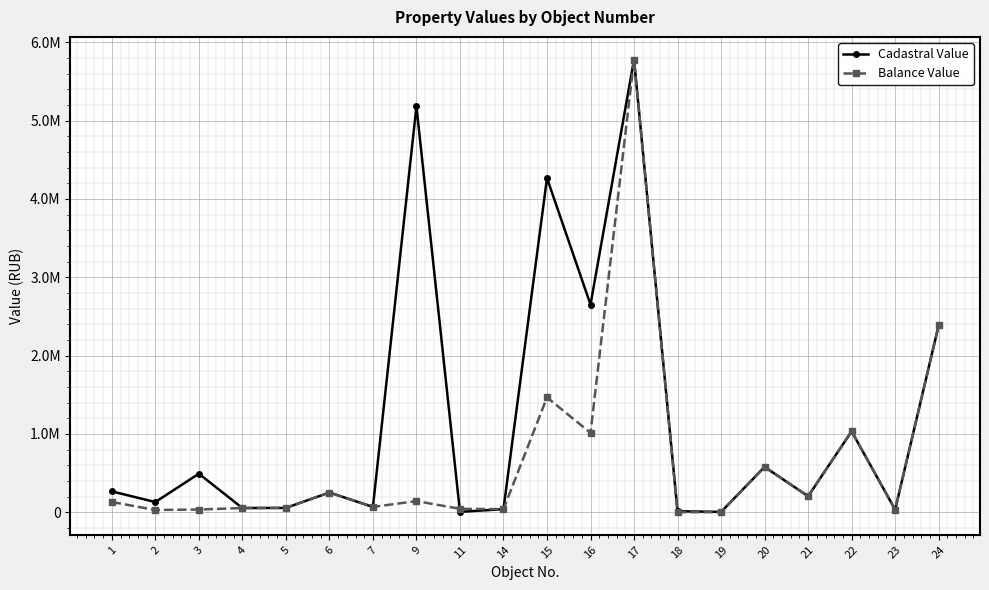

The value of Cadastral Value at 24 is 1375887.9. True or false?

False